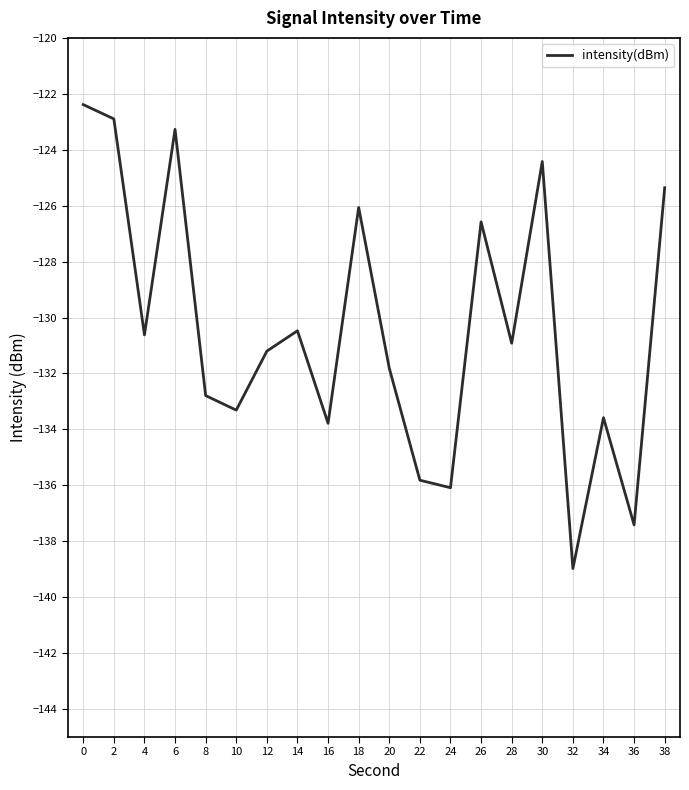

The value at 12 is -179.0. True or false?

False